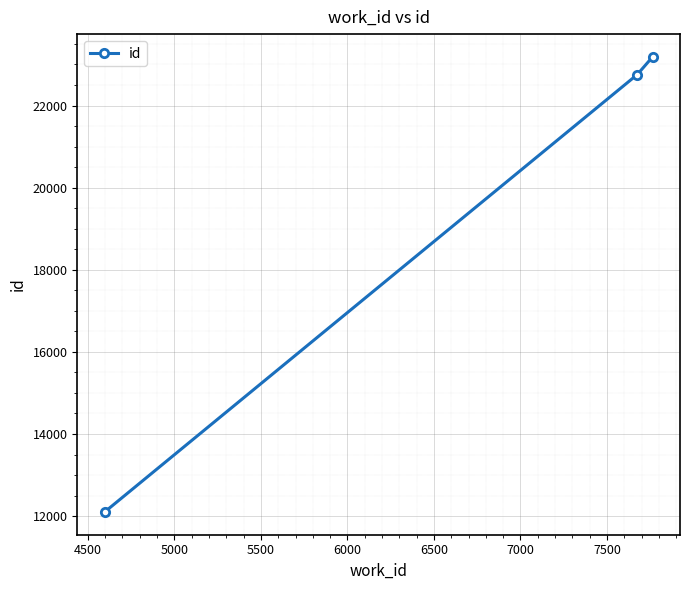

What is the smallest value displayed?

12102